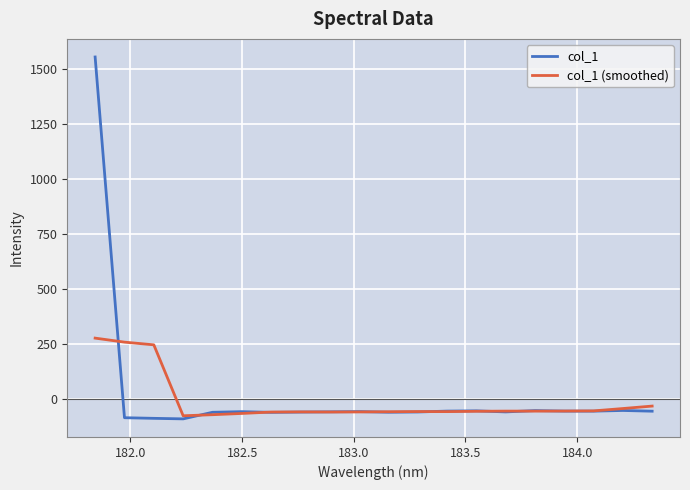

Which series has the largest range (max minus min)?

col_1